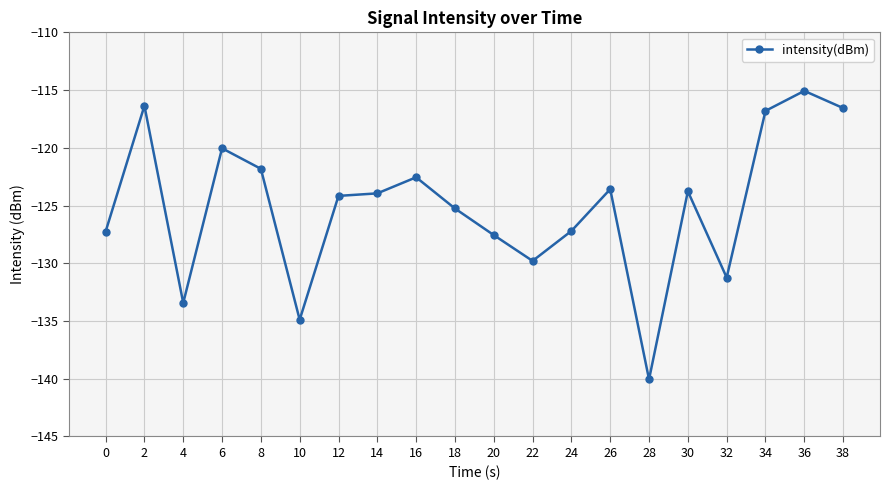

Which category has the lowest value across all series?

28